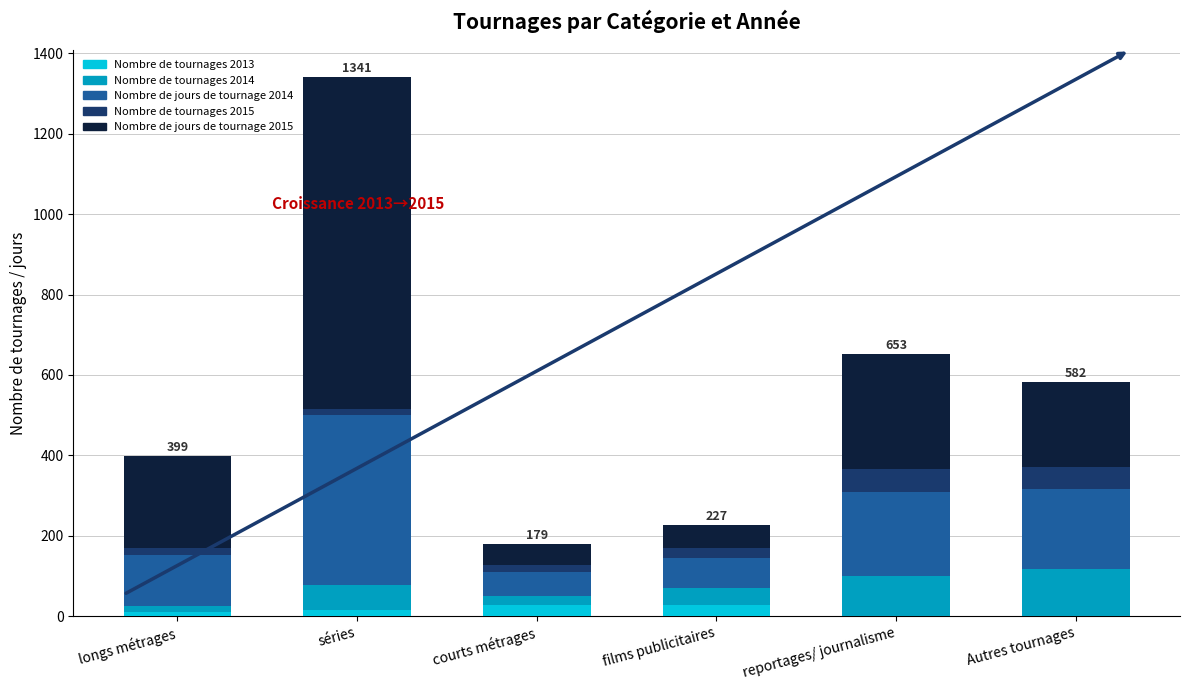

What is the total value across all series at Autres tournages?

582